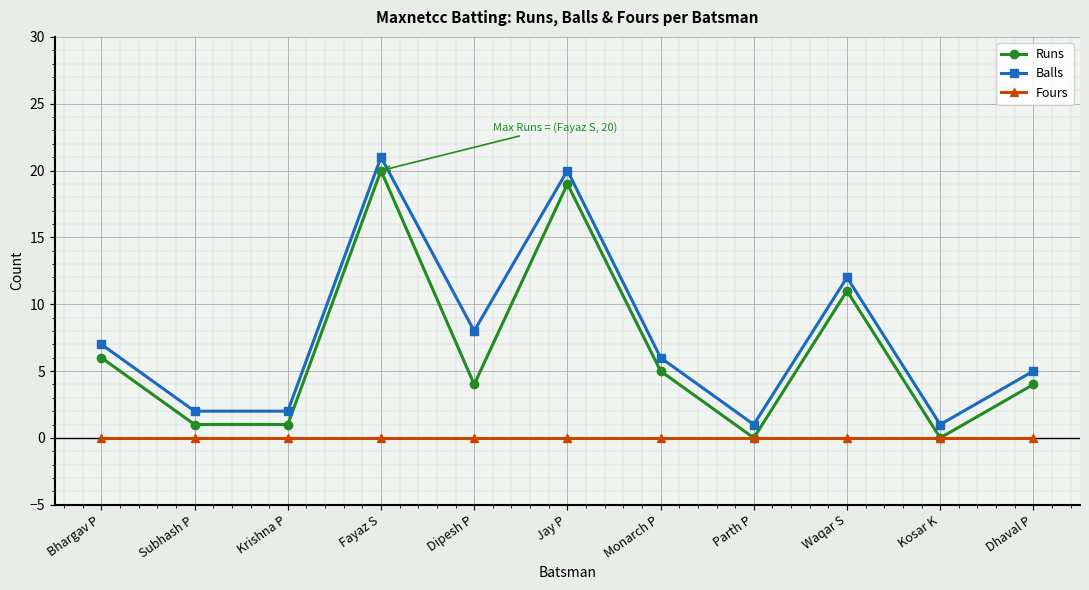

True or false: Balls and Fours cross at least once.

False